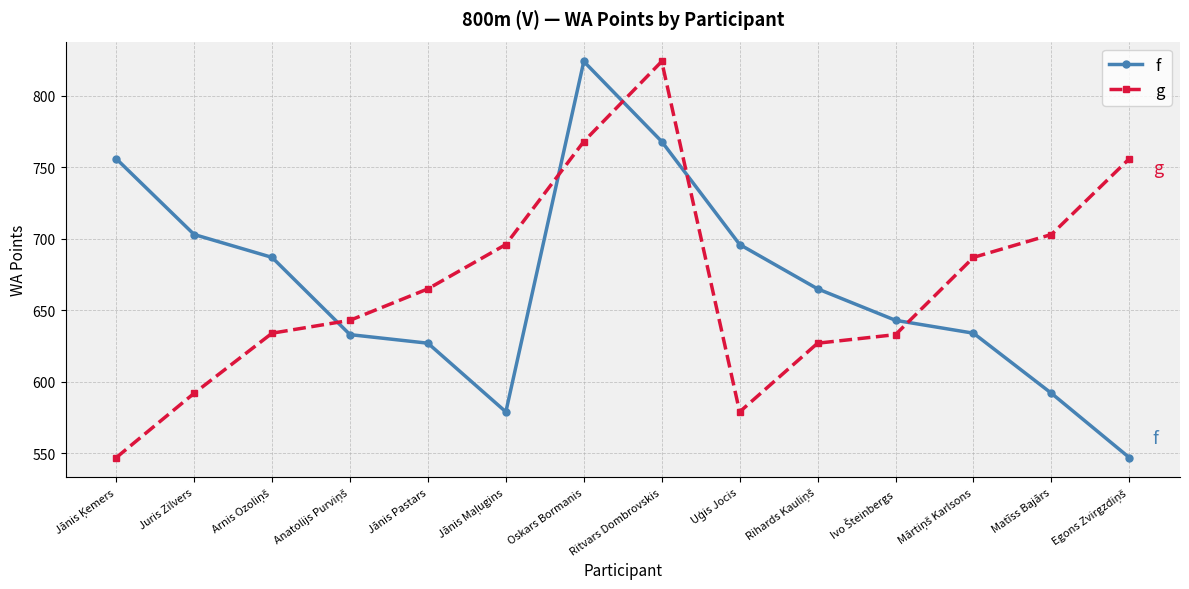

What is the value of the f point at the 10th from the left?

665